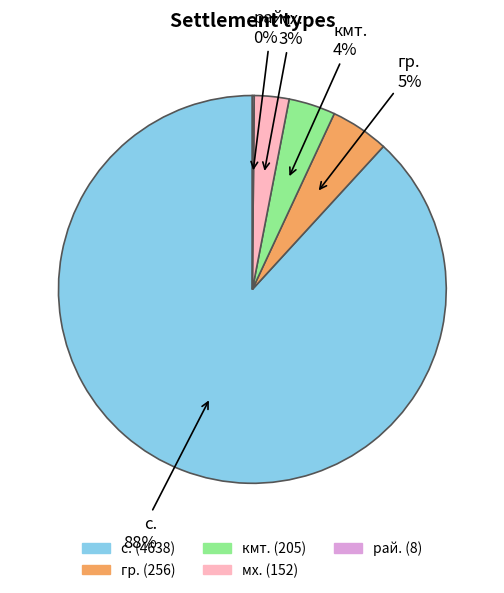

Is there any slice that represents more than half of the pie?

Yes